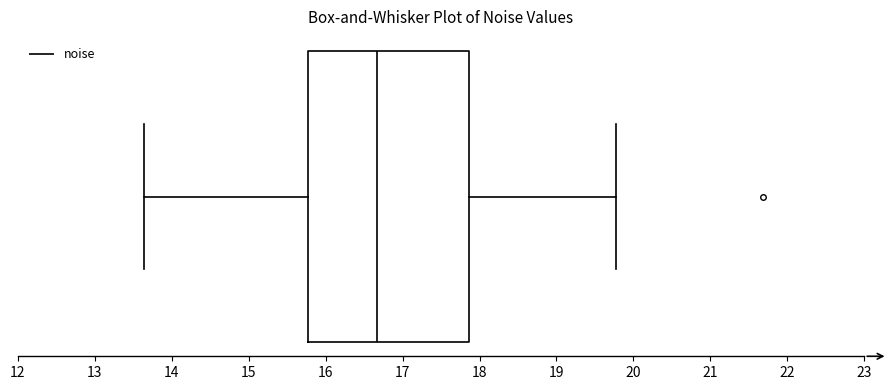

Read this box plot against the x-axis: the position of the median line, the range covered by the box, and the ends of both whiskers. The values are not printed on the chart, so give them approximately, as read against the axis.

median 16.7, box 15.8 to 17.9, whiskers 13.6 to 19.8